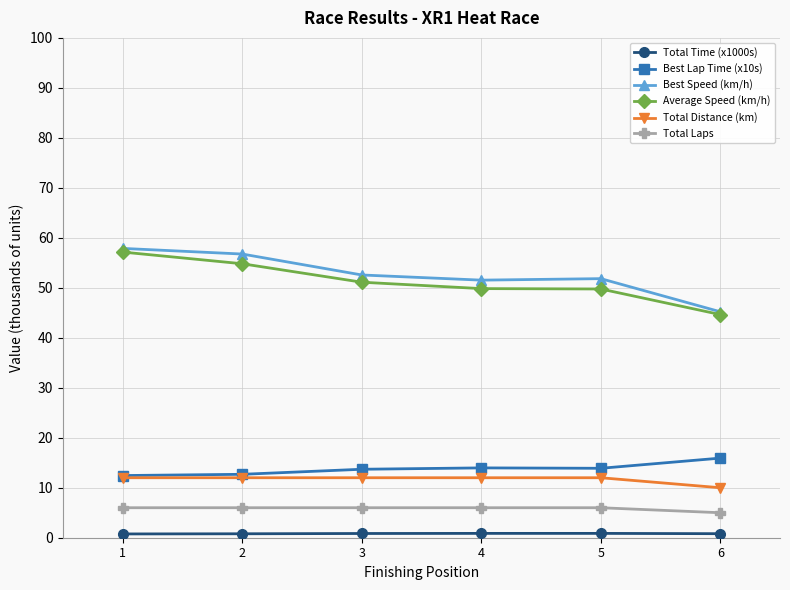

The Average Speed (km/h) series shows 54.8 at 2. True or false?

True